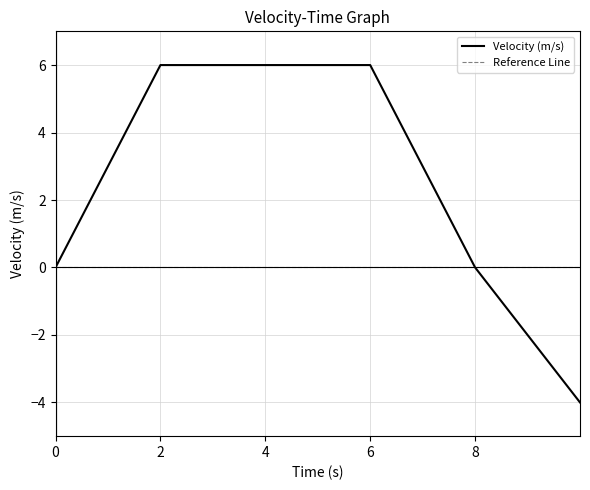

What is the minimum value shown in the chart?

-4